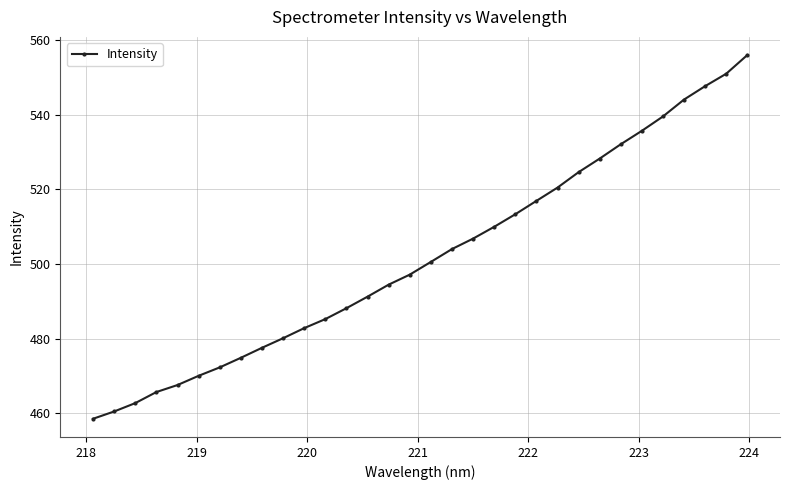

What is the difference between the maximum and second lowest values?

95.7